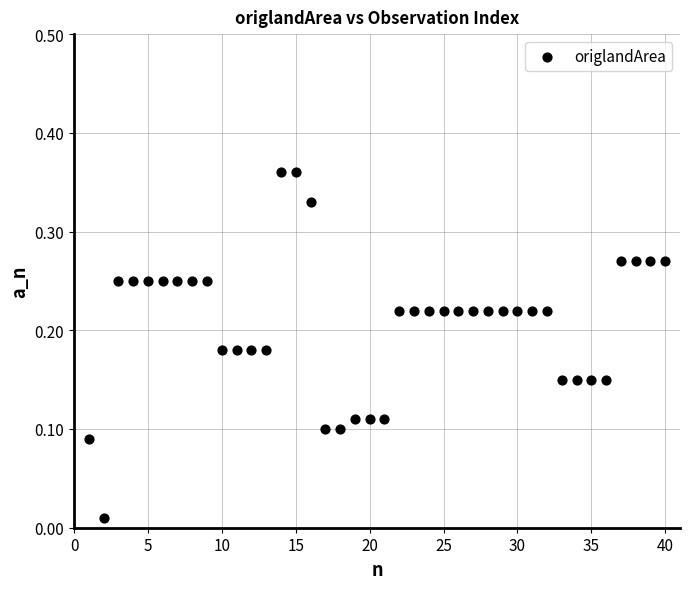

What is the range of X values (max minus min)?

39.0